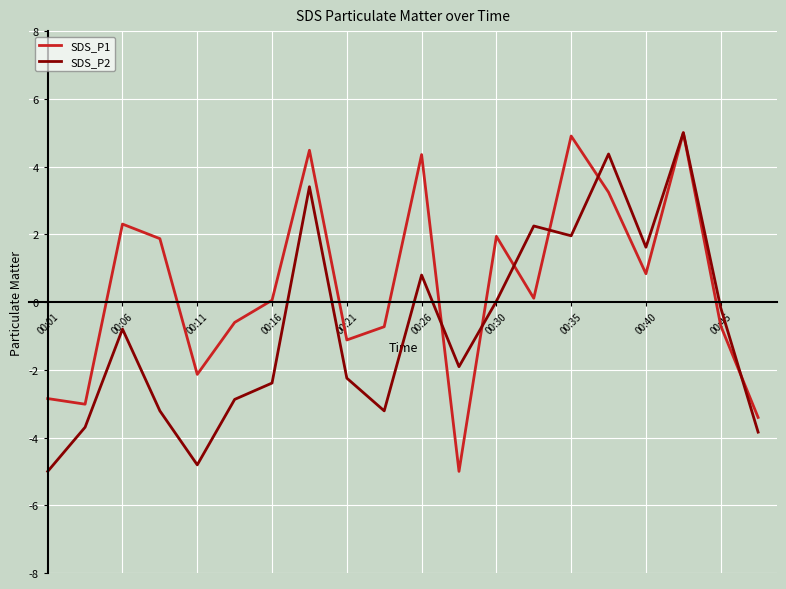

List the series in order of their overall mean, highest first.

SDS_P1, SDS_P2